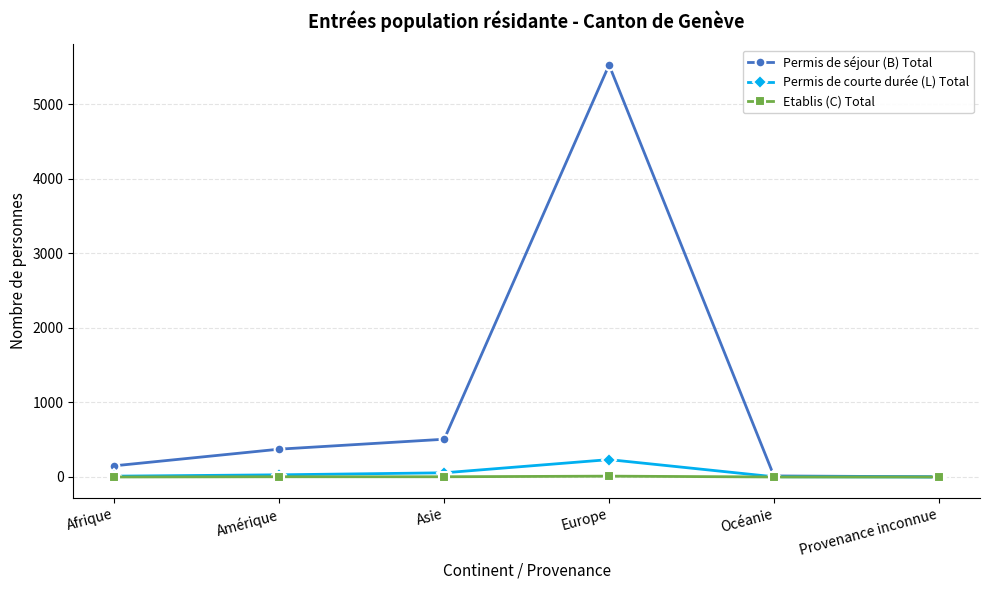

True or false: Permis de séjour (B) Total has more than 2 interior local peaks.

False